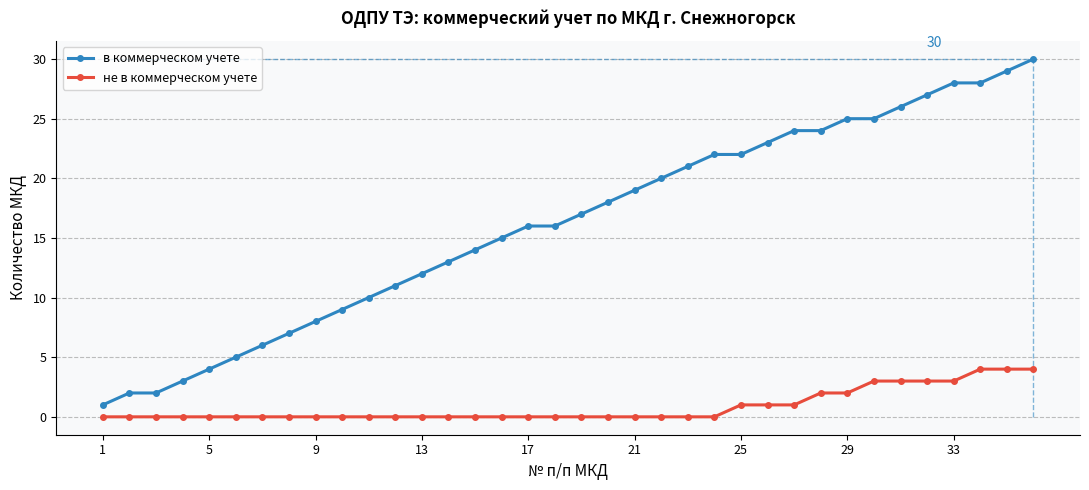

What is the maximum value shown in the chart?

30